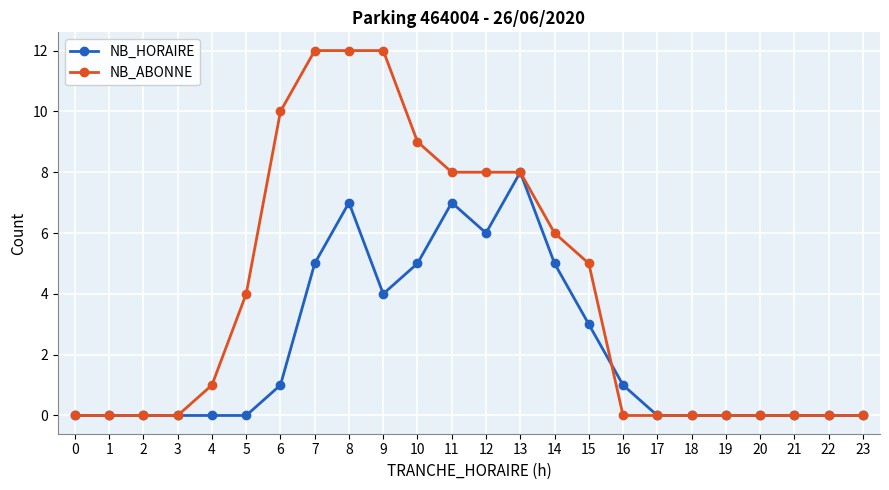

What value does the NB_ABONNE series have at 11?

8